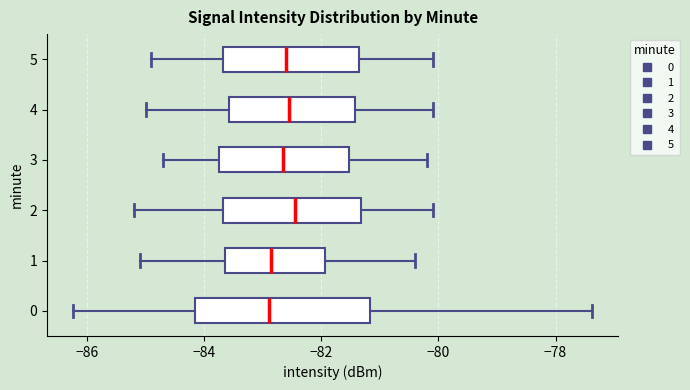

Comparing the boxes themselves (not the whiskers), which one is the widest?

0